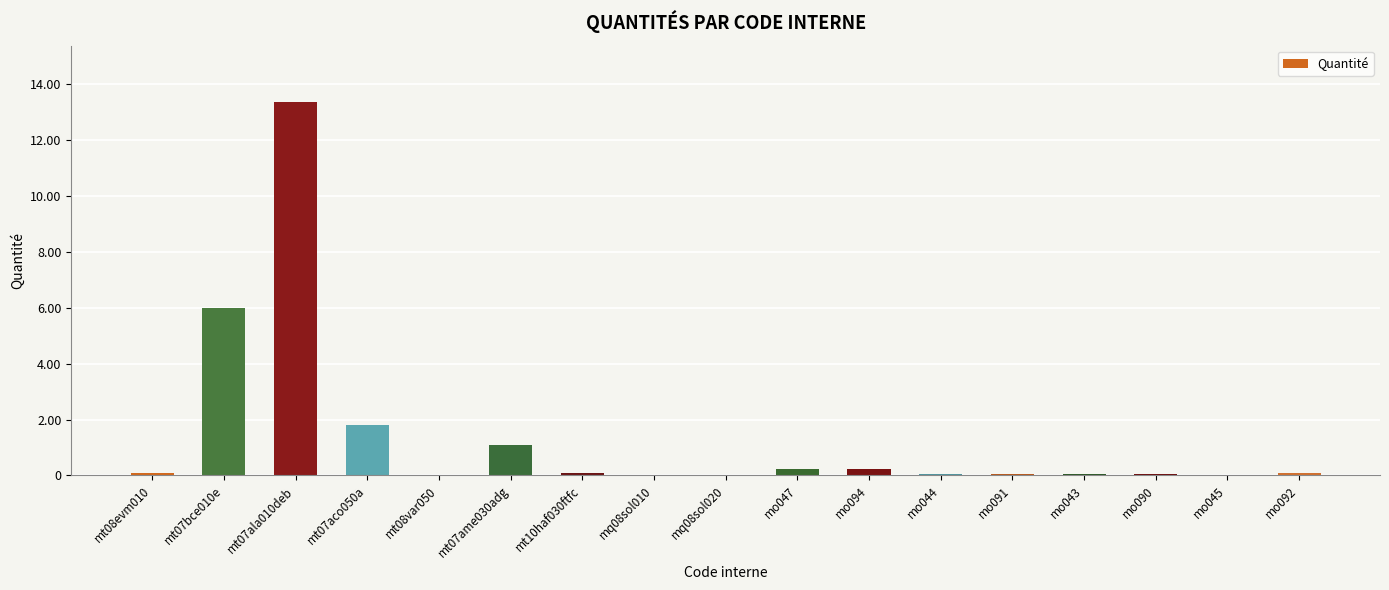

The chart shows a value of 0.1 at mo092. True or false?

True